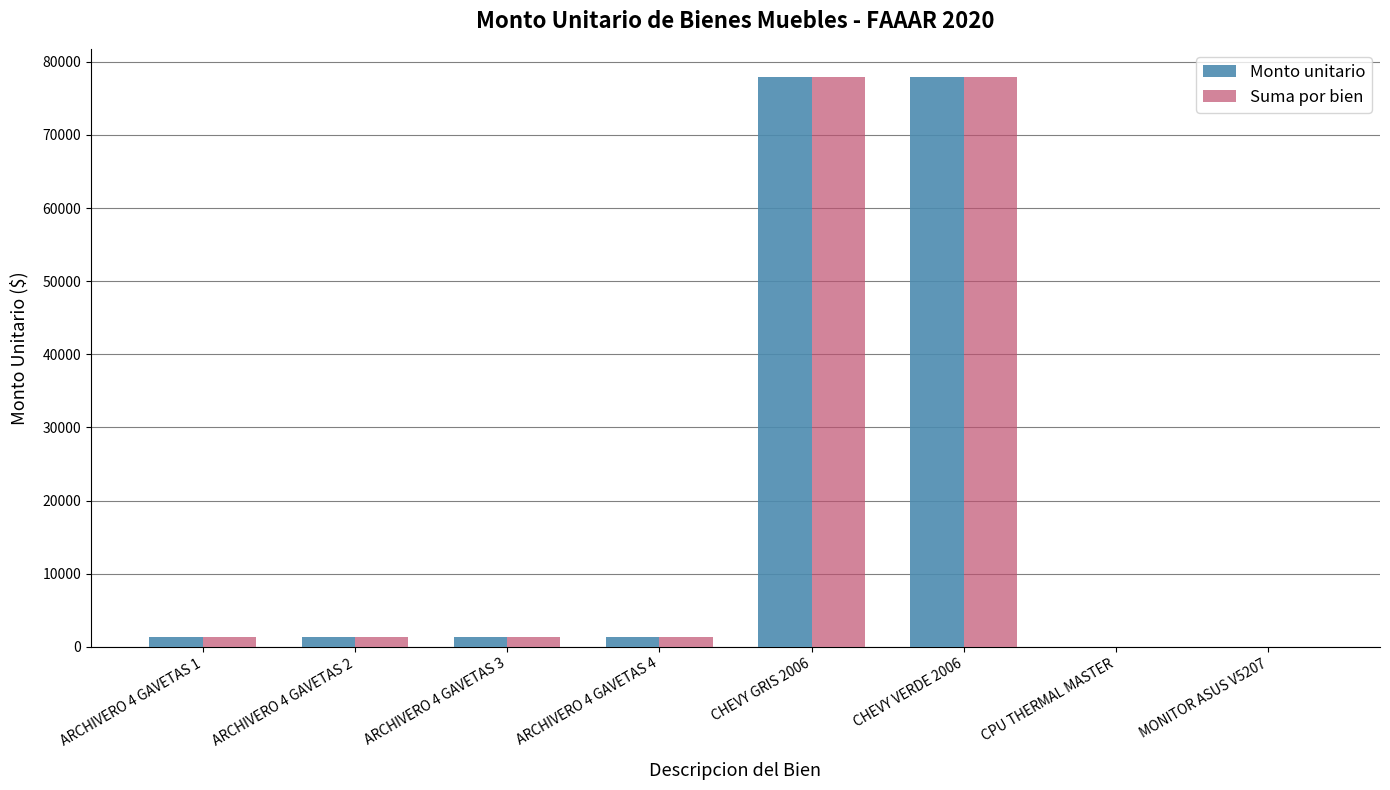

Is the value of Monto unitario at CHEVY GRIS 2006 greater than the value of Suma por bien at ARCHIVERO 4 GAVETAS 1?

Yes